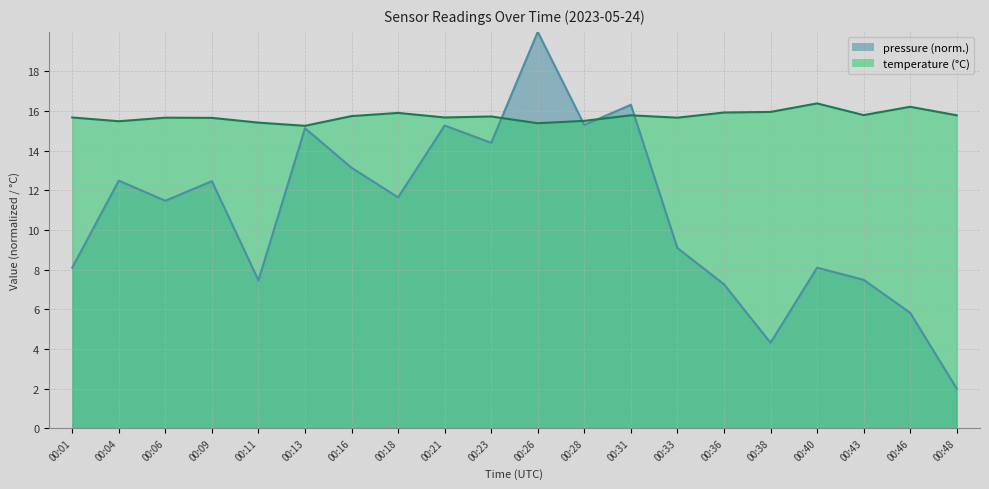

What value does the temperature series have at 00:16?

15.8